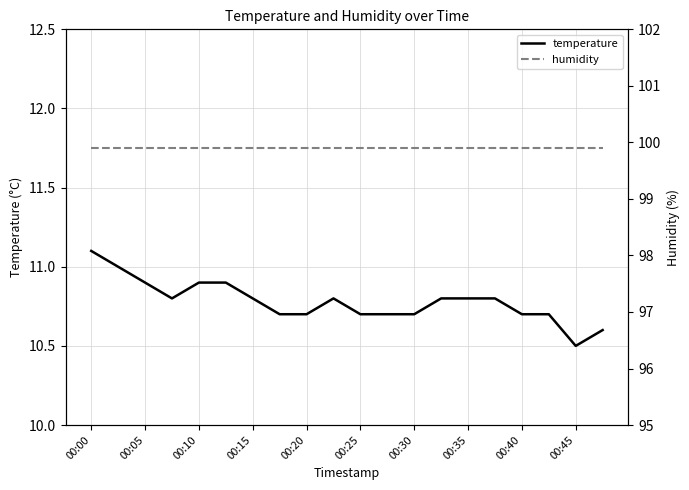

What is the difference between the highest and lowest values at 00:00?

88.8